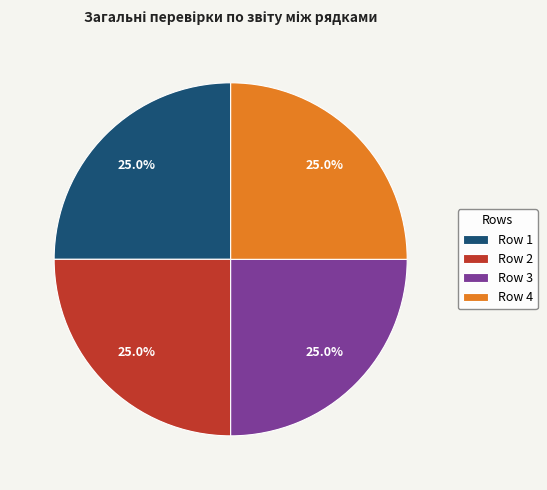

Combined, what portion of the pie is Row 3 and Row 1?

50.0%